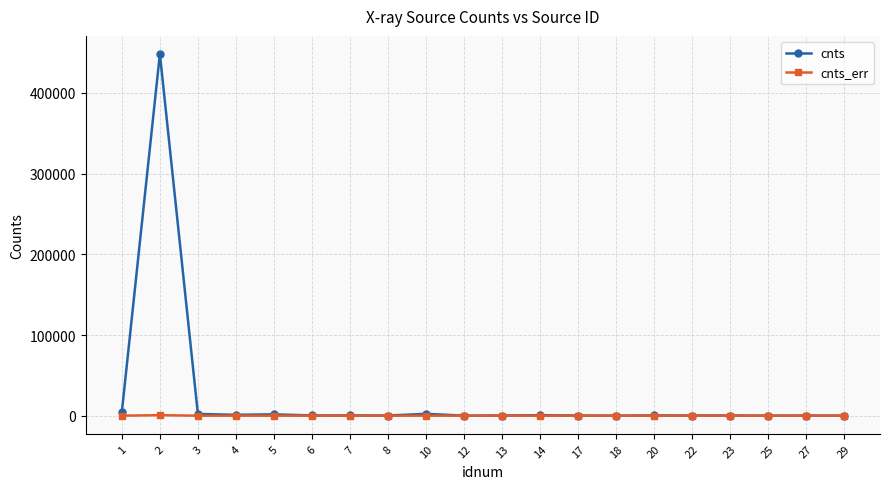

Rank the series by their maximum value, from highest to lowest.

cnts, cnts_err